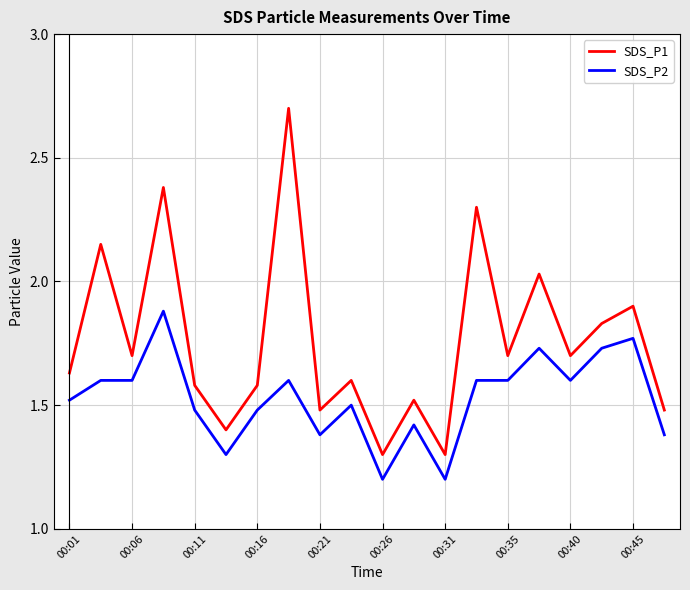

What is the maximum value shown in the chart?

2.7